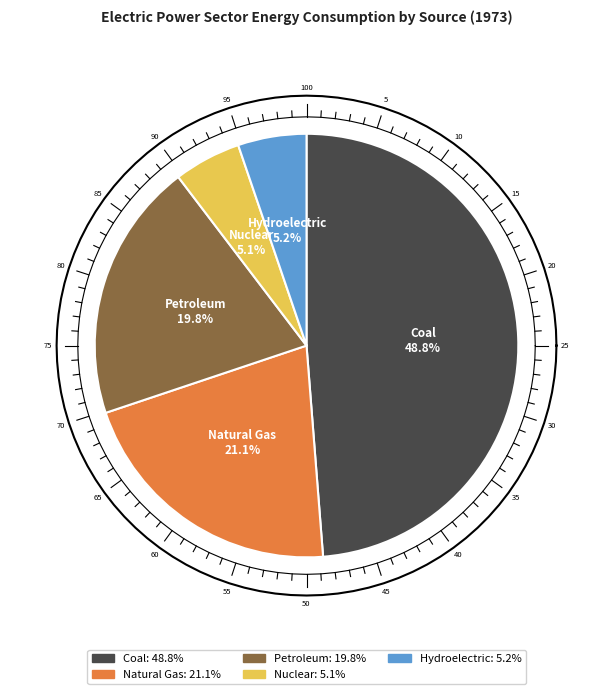

Rank the series at Nuclear from highest to lowest value.

Coal, Natural Gas, Petroleum, Hydroelectric, Nuclear